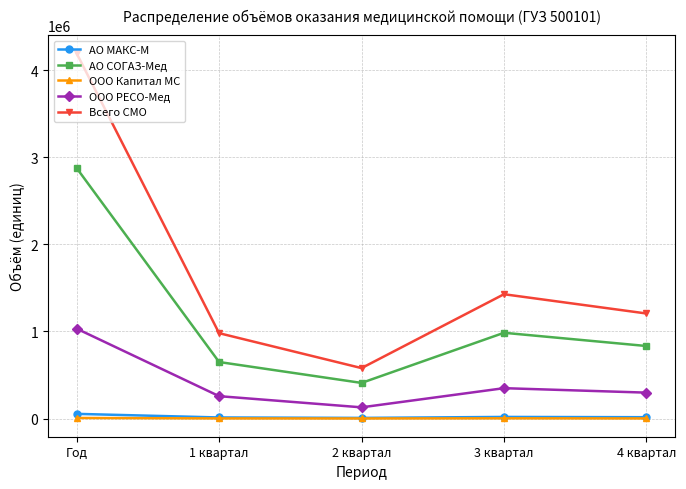

At which label is АО СОГАЗ-Мед closest to 1641869?

3 квартал